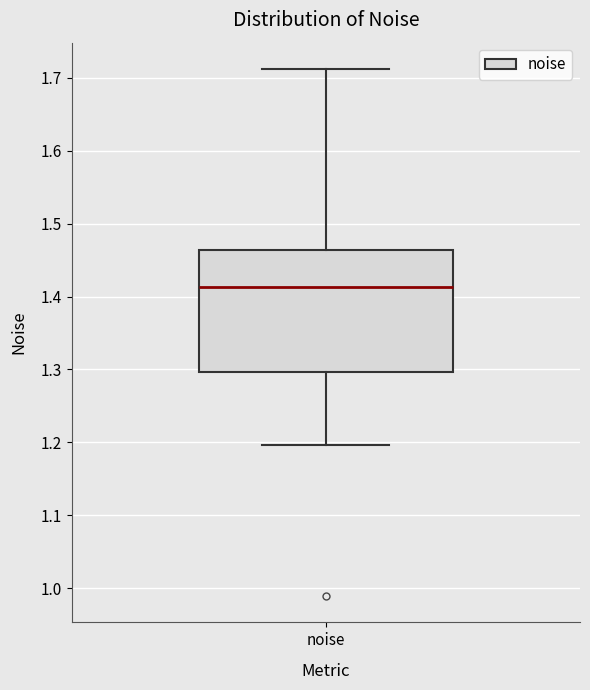

Transcribe this box plot: give where the median line is, the range the box spans, and where the two whiskers end, as read against the y-axis. The values are not printed on the chart, so give them approximately, as read against the axis.

median 1.41, box 1.30 to 1.46, whiskers 1.20 to 1.71